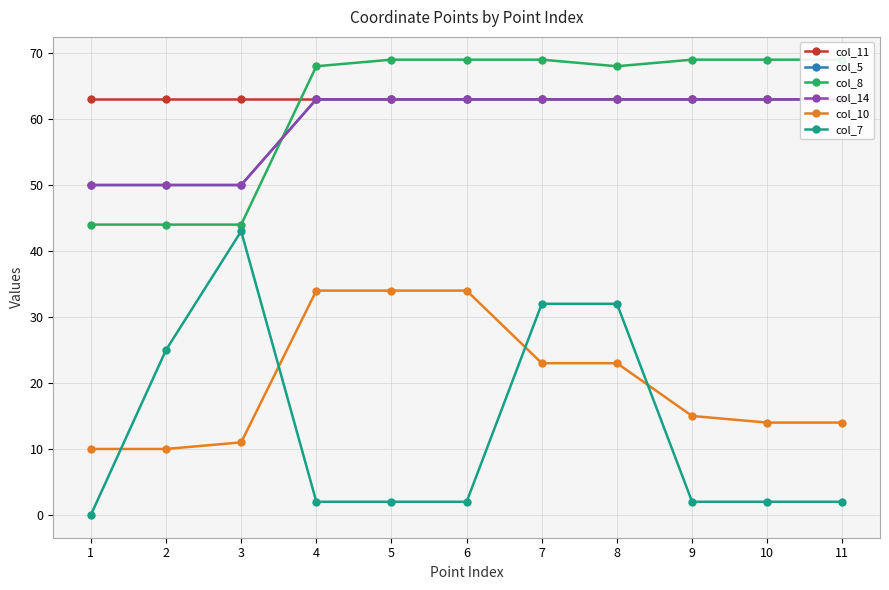

Between which two adjacent categories do col_8 and col_11 first intersect?

3 and 4